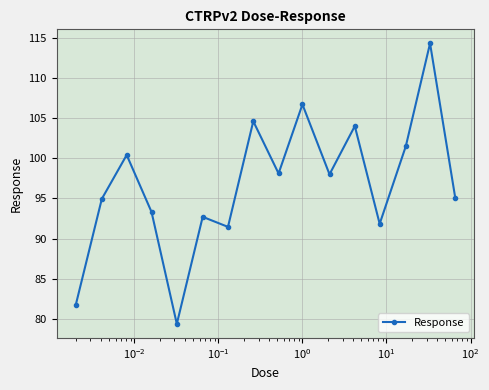

What is the value of the 10th point from the left?

106.7